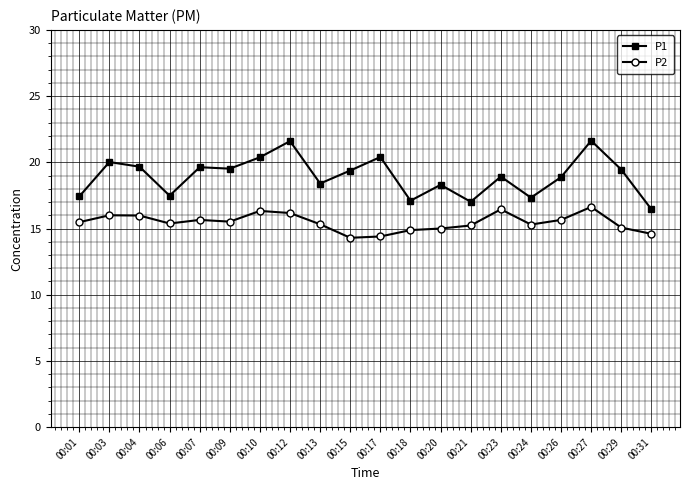

List the series in order of their peak value, highest first.

P1, P2